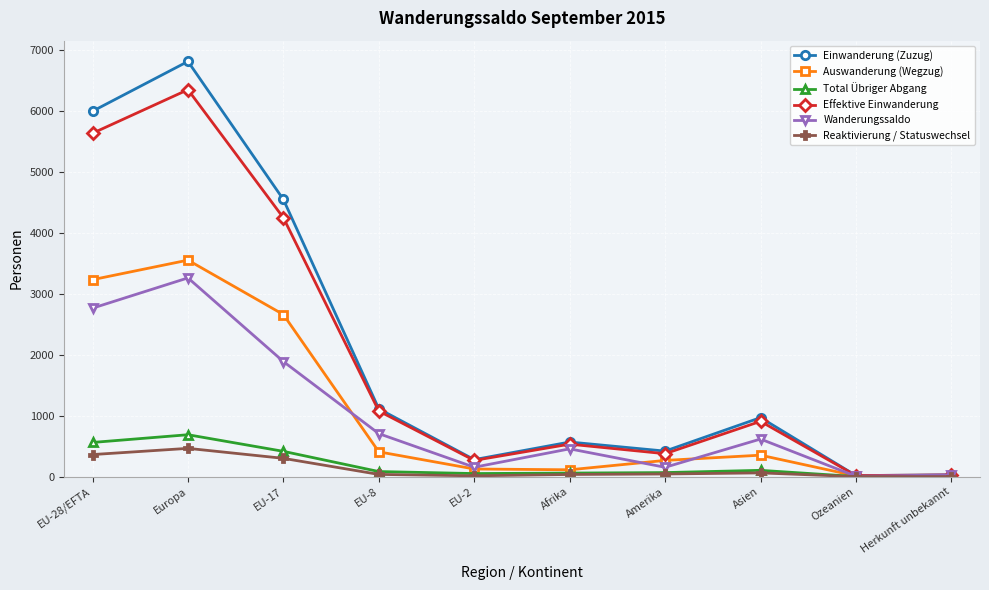

Is it true that Effektive Einwanderung equals 1458 at Asien?

False